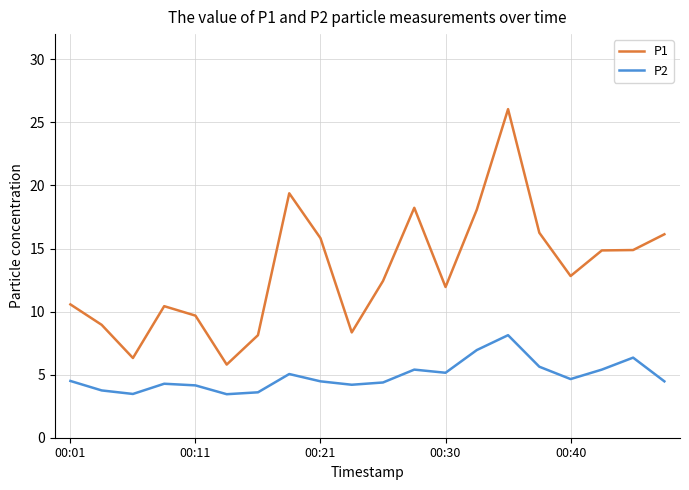

What is the maximum value for P2?

8.1